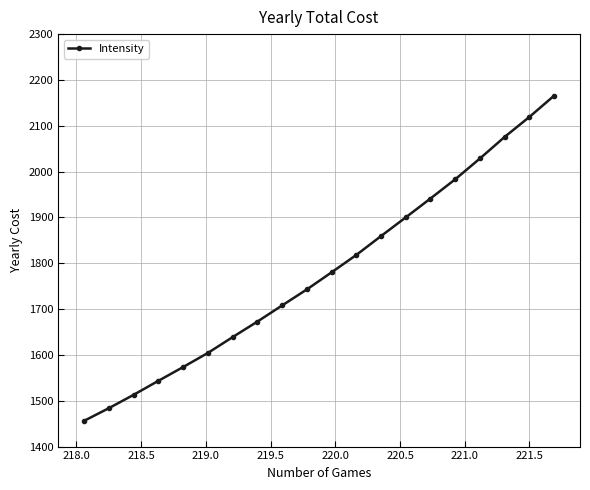

What is the value of the 8th point from the left?

1672.6